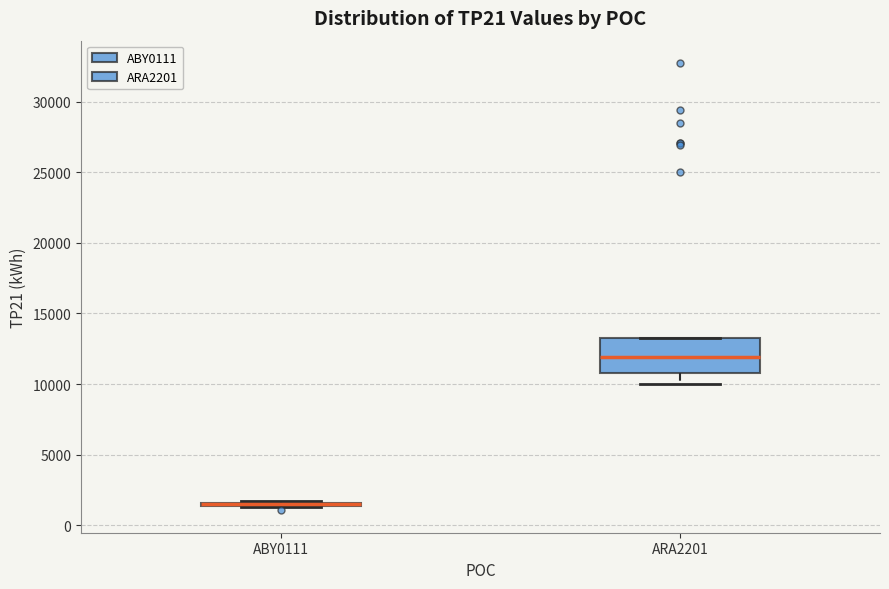

Which box is the tallest, from its lower edge to its upper edge?

ARA2201